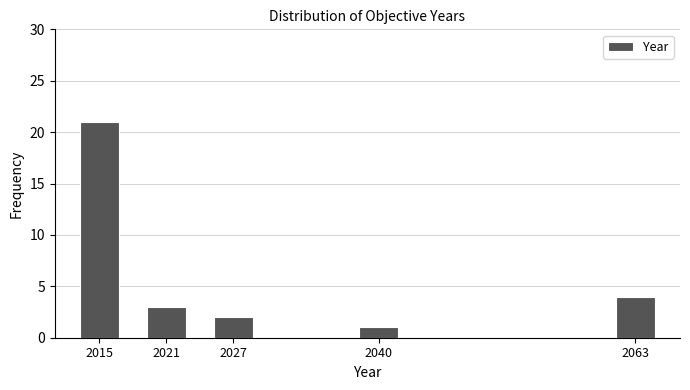

Reading left to right, list all the values displayed in this chart.

21	3	2	1	4